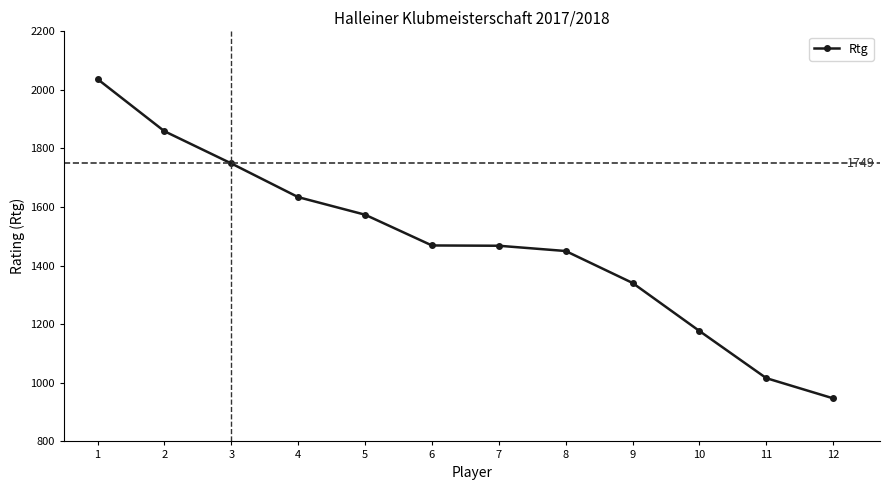

Which category has the lowest value across all series?

12